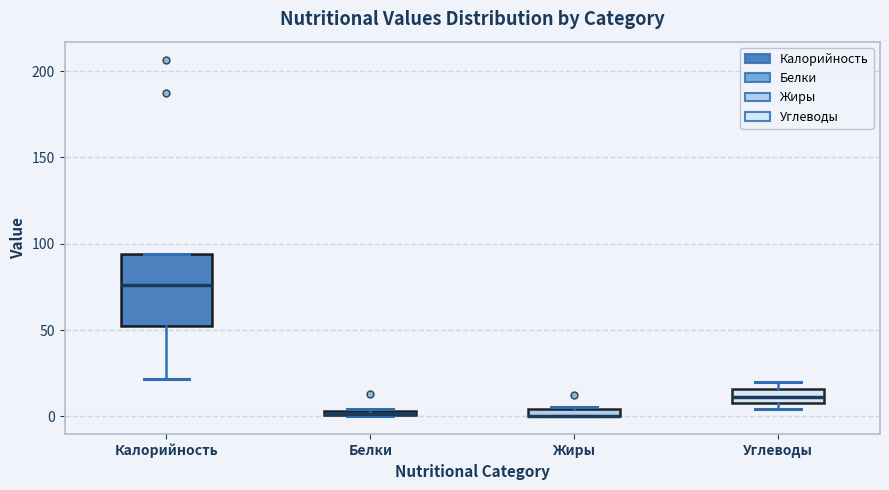

Comparing the boxes themselves (not the whiskers), which one is the tallest?

Калорийность